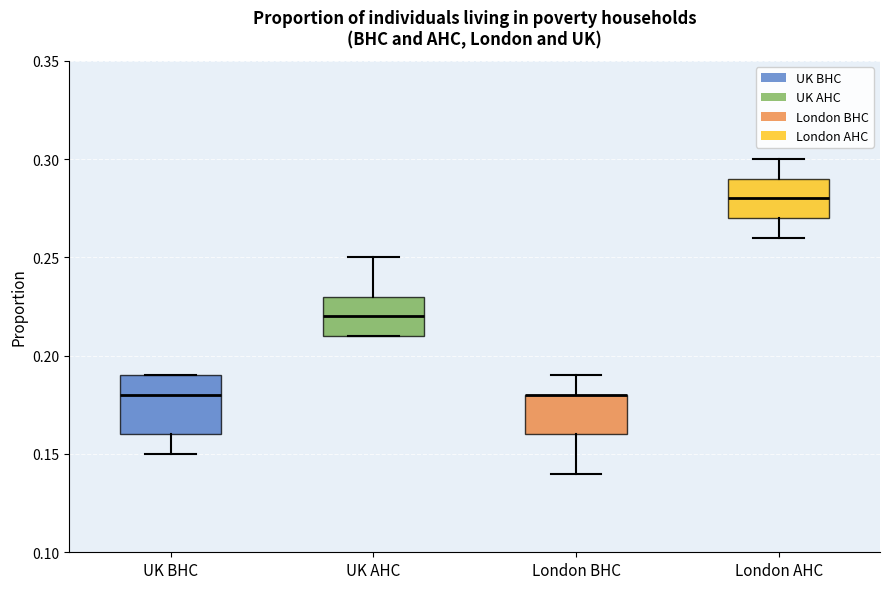

Comparing the boxes themselves (not the whiskers), which one is the tallest?

UK BHC